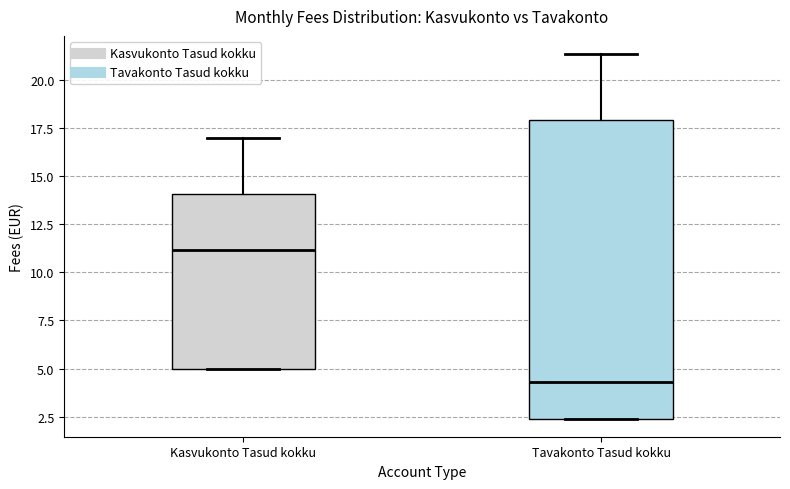

Reading left to right, read every box against the y-axis: the position of its median line, the range the box covers, and the ends of its whiskers. The values are not printed on the chart, so give them approximately, as read against the axis.

Kasvukonto Tasud kokku: median 11.0, box 5.0 to 14.0, whiskers 5.0 to 17.0
Tavakonto Tasud kokku: median 4.5, box 2.5 to 18.0, whiskers 2.5 to 21.5